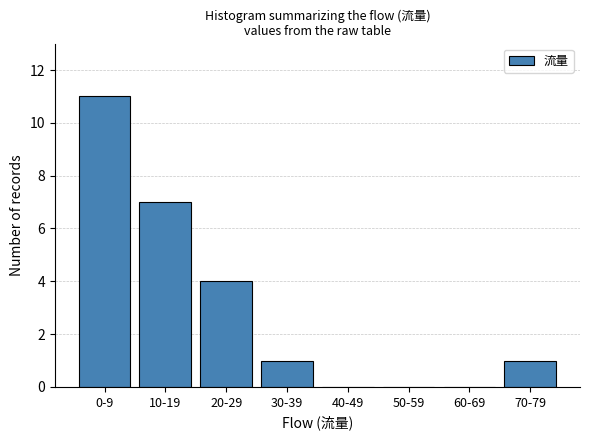

Reading left to right, extract all data points from this chart.

0-9=11	10-19=7	20-29=4	30-39=1	40-49=0	50-59=0	60-69=0	70-79=1